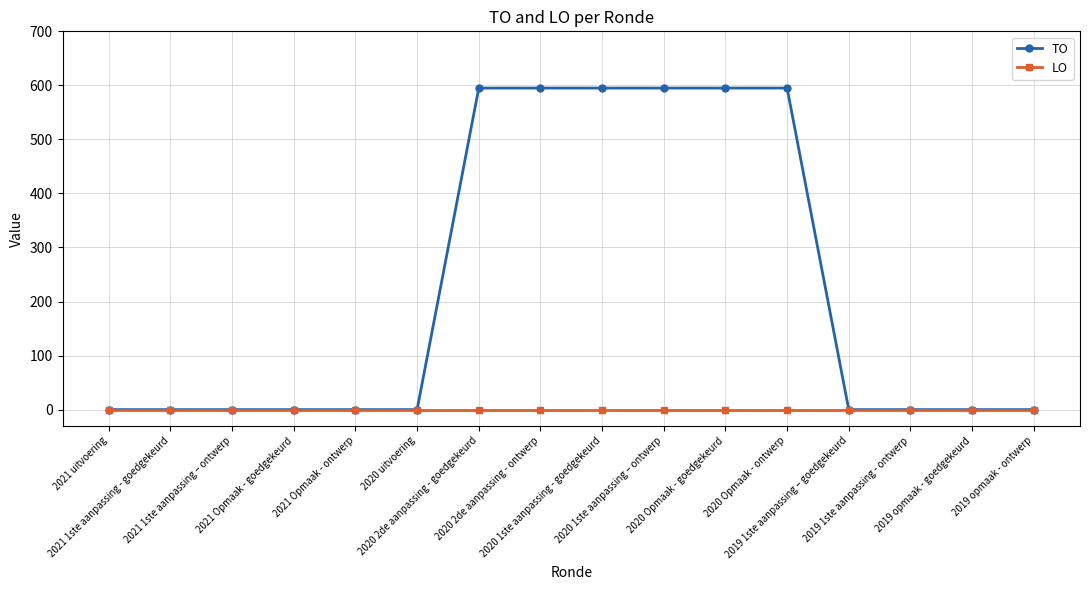

How many categories are shown in the chart?

16